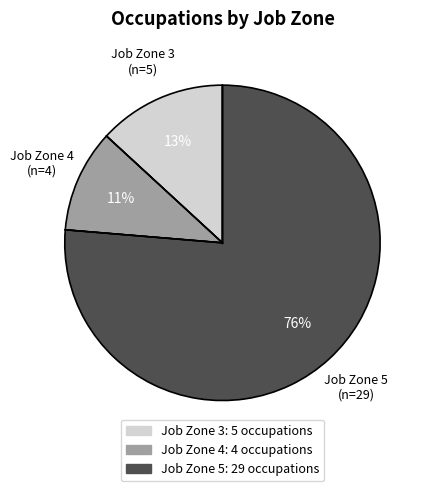

Is it true that Job Zone 3 is 38% of the pie?

False